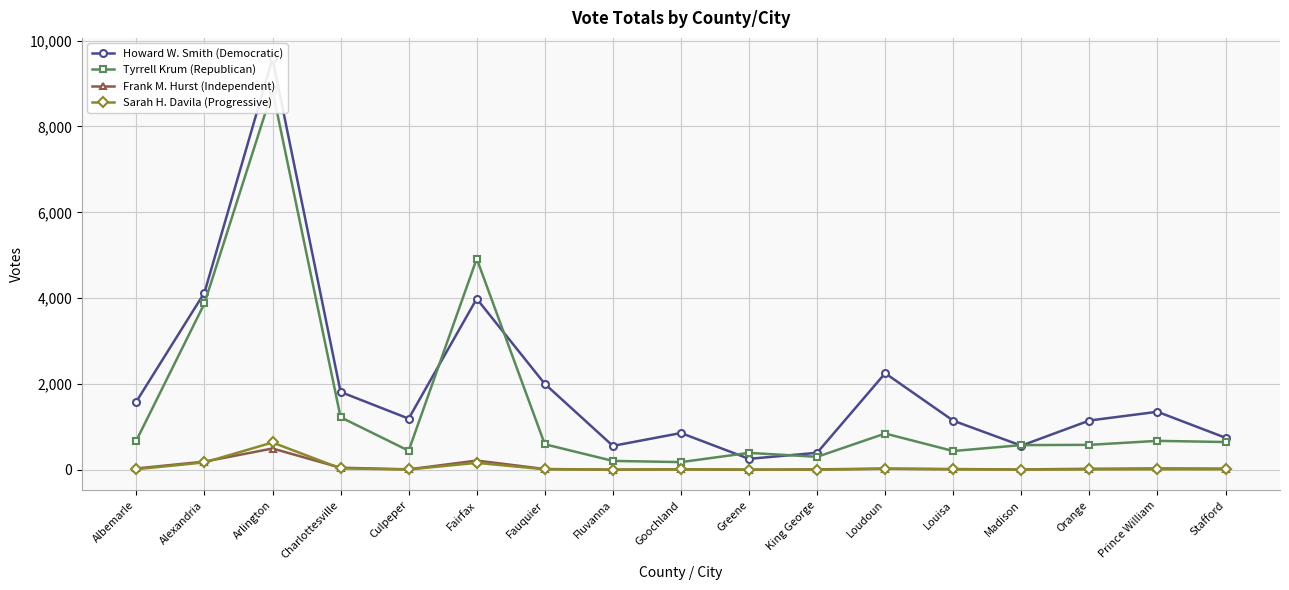

True or false: Frank M. Hurst (Independent) and Howard W. Smith (Democratic) intersect in this chart.

False